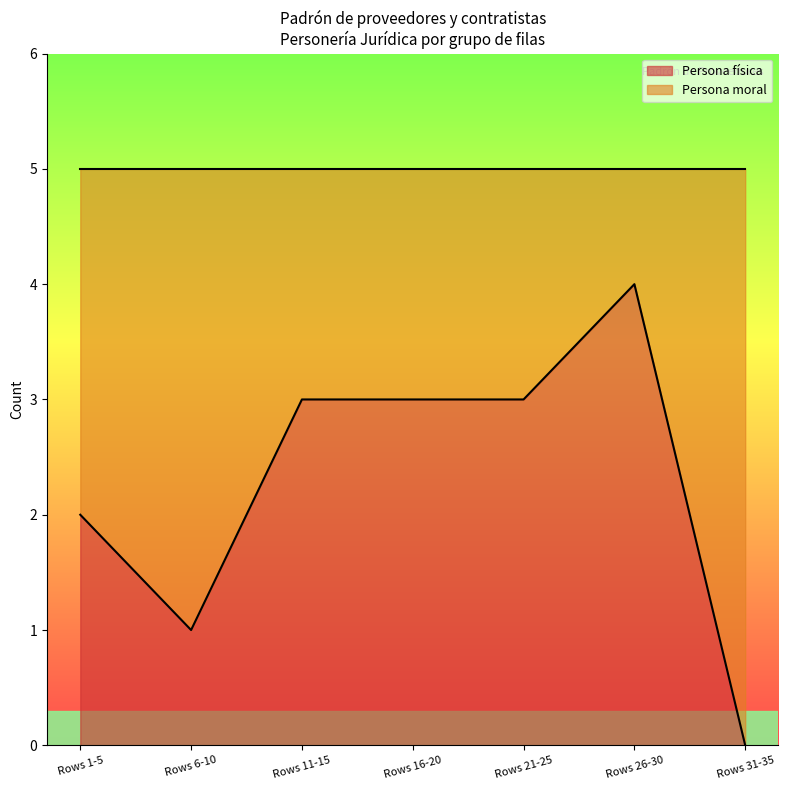

What is the total value across all series at Rows 21-25?

5